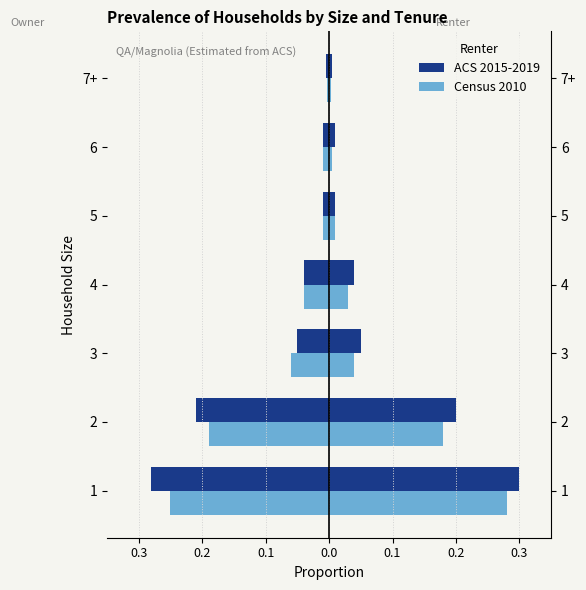

Is it true that Census 2010 equals -0.0 at 5?

True